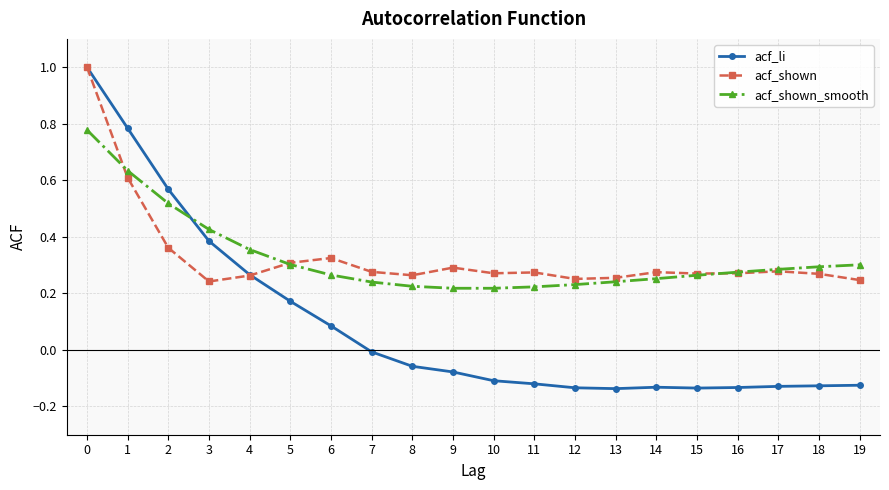

The acf_shown series shows 0.4 at 4. True or false?

False